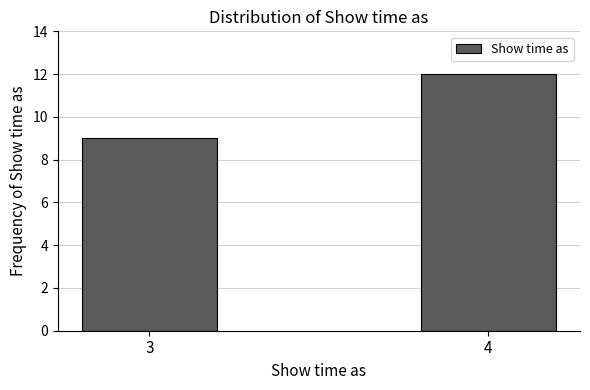

Reading left to right, extract all data points from this chart.

9	12